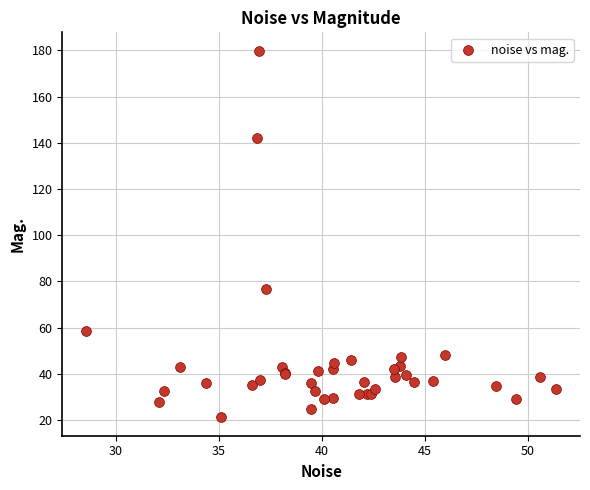

What Y value in the scatter plot is closest to 100?

76.6